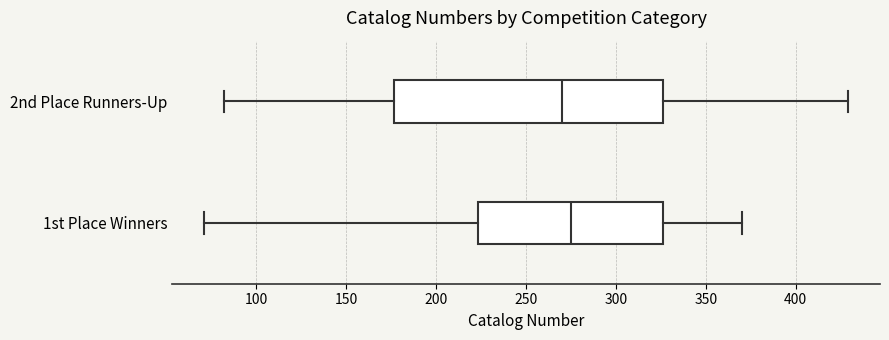

Which box has the furthest to the left median line?

2nd Place Runners-Up